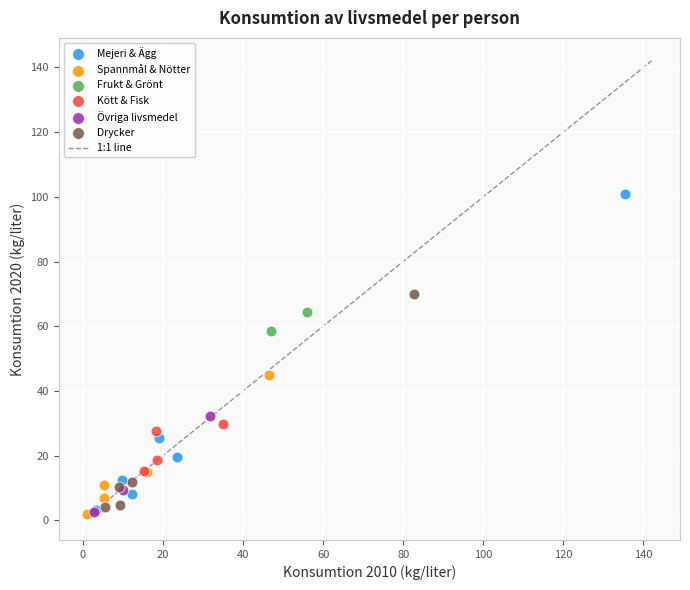

Which series has the widest spread of Y values?

Mejeri & Ägg